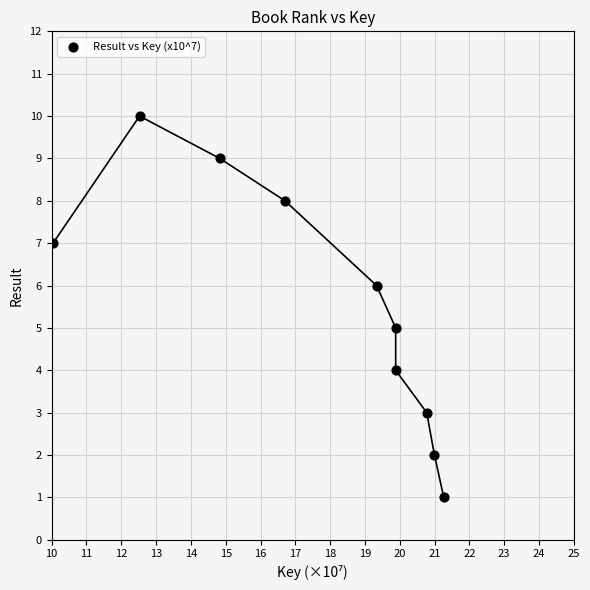

What is the average Y value?

6